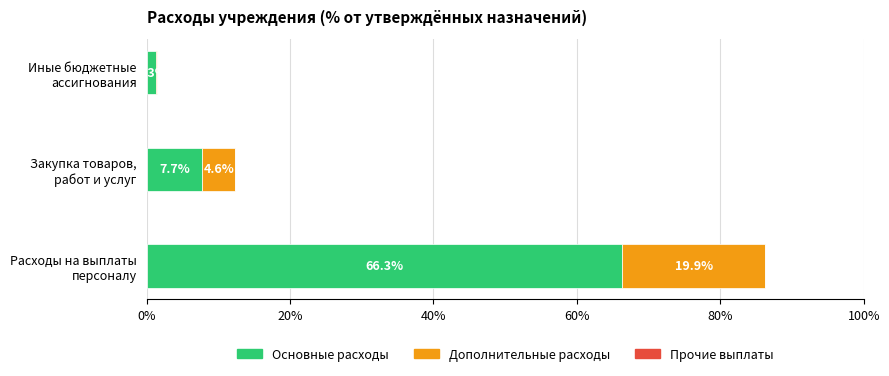

How many categories are shown in the chart?

3